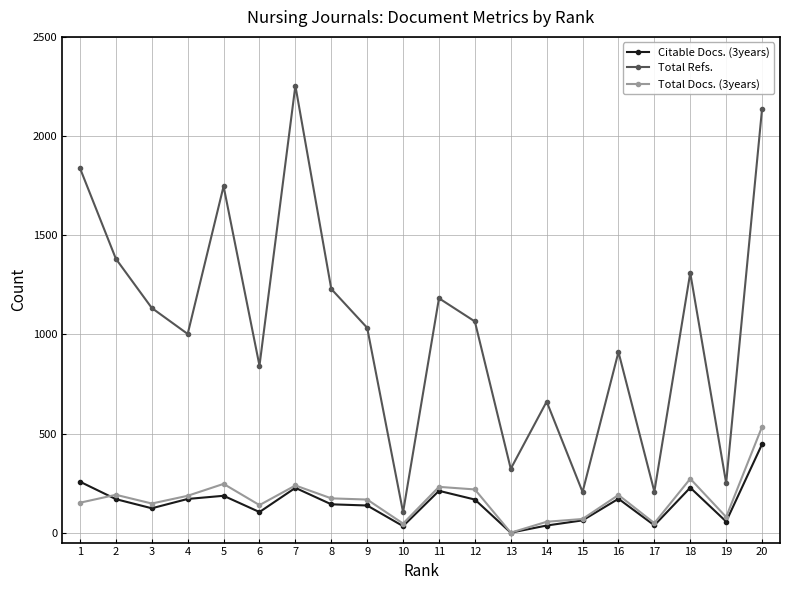

Which series changed the most between 7 and 15?

Total Refs.